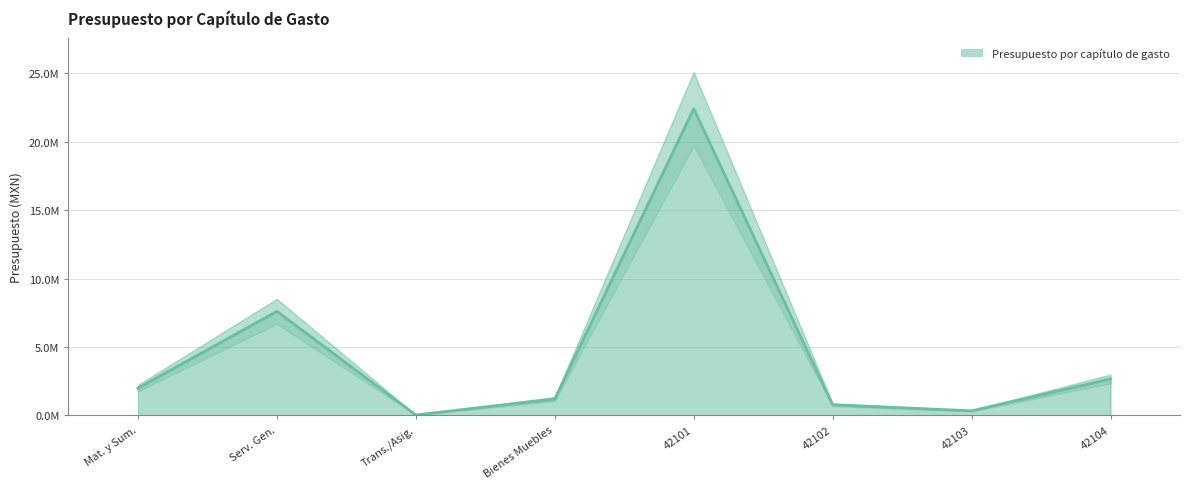

How many points are higher than both their immediate neighbors (excluding endpoints)?

2